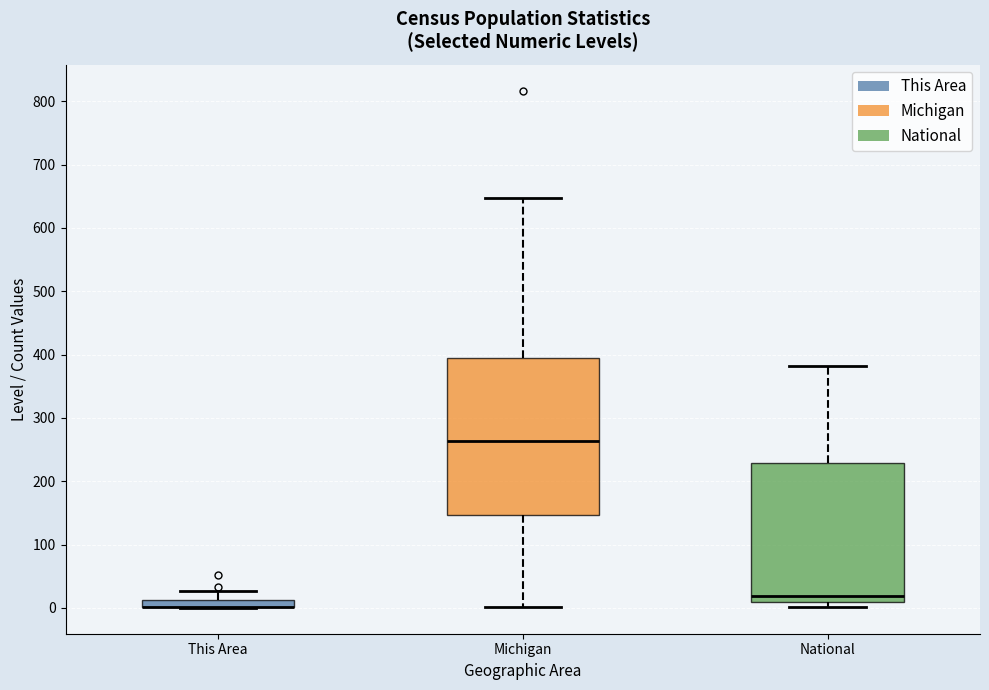

Where is the upper edge of the box for This Area on the y-axis? The values are not printed on the chart, so give them approximately, as read against the axis.

10